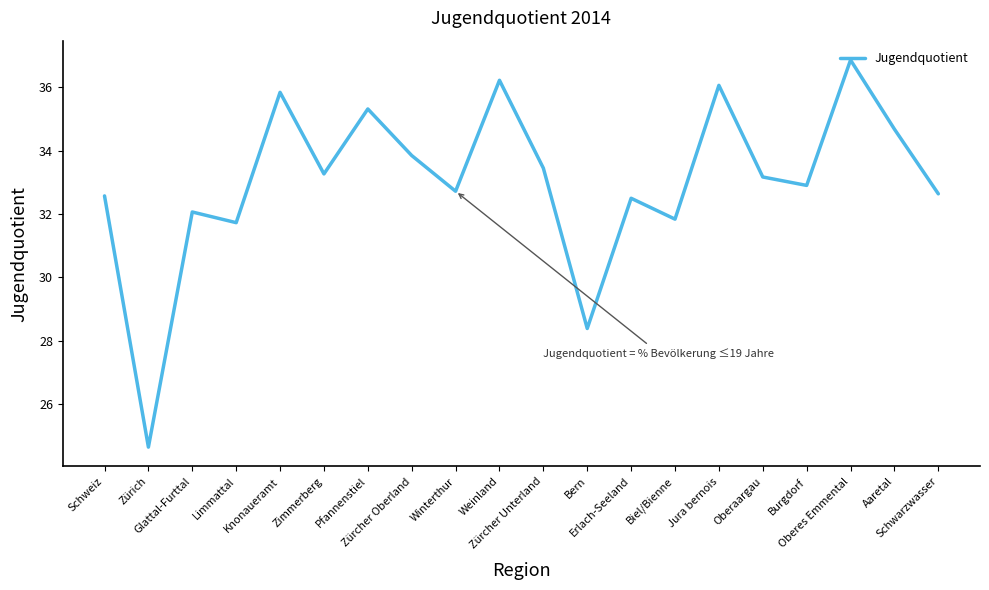

What is the greatest value displayed?

36.9